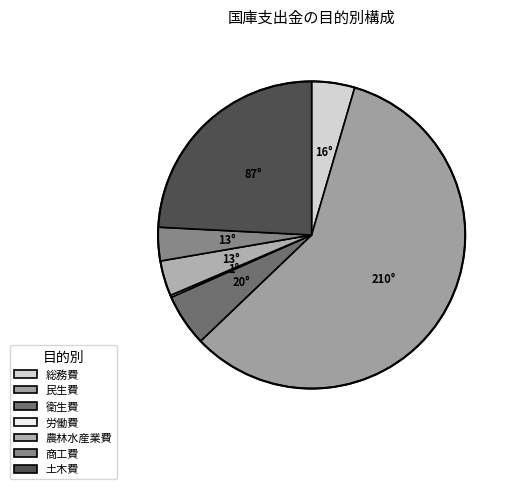

Is it true that 総務費 is 1% of the pie?

False